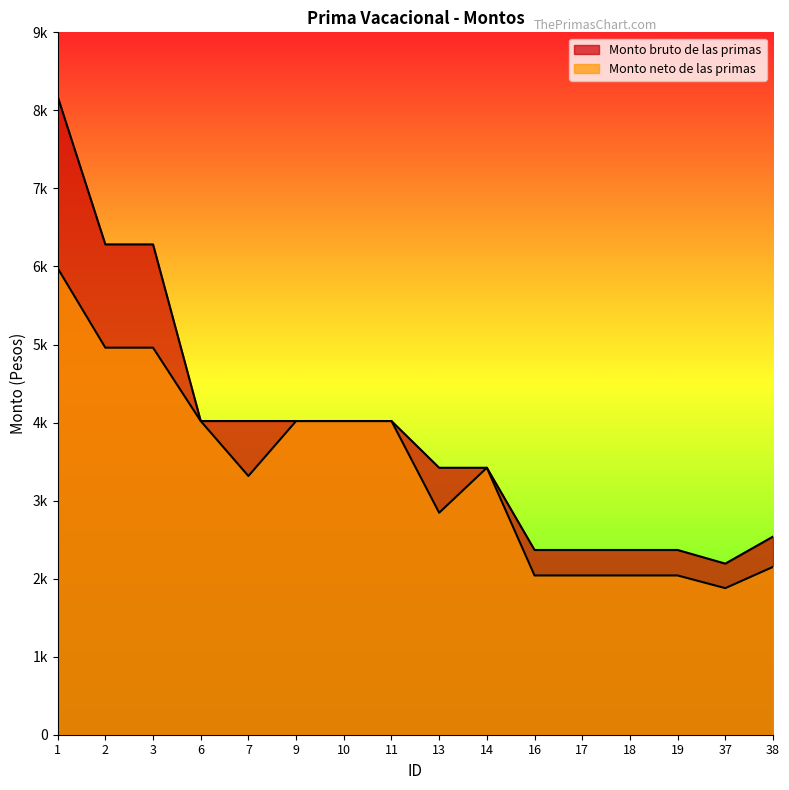

What are all the series names shown in the legend?

Monto bruto de las primas, Monto neto de las primas